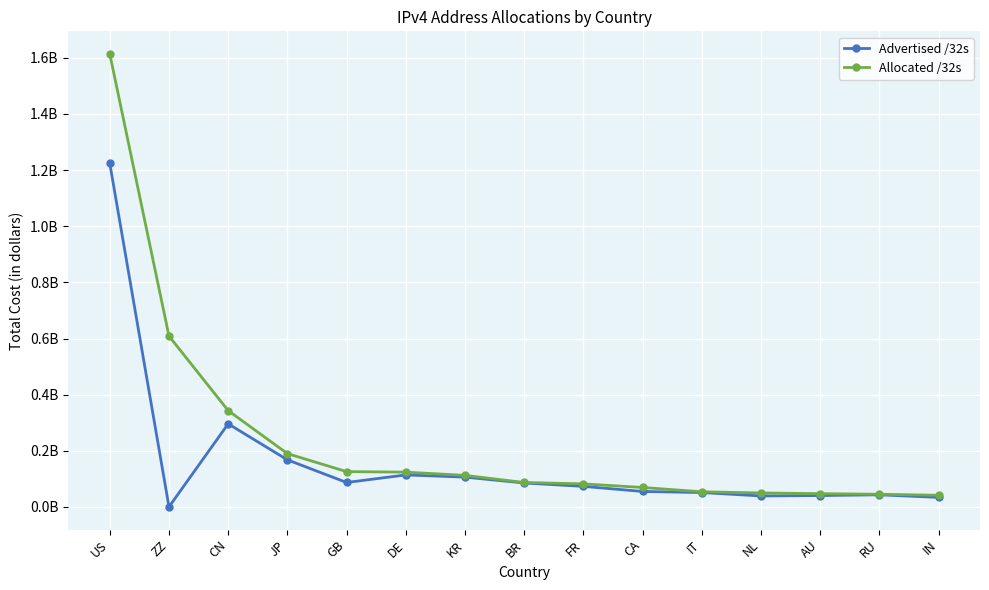

What is the difference between the highest and lowest values at KR?

6242176